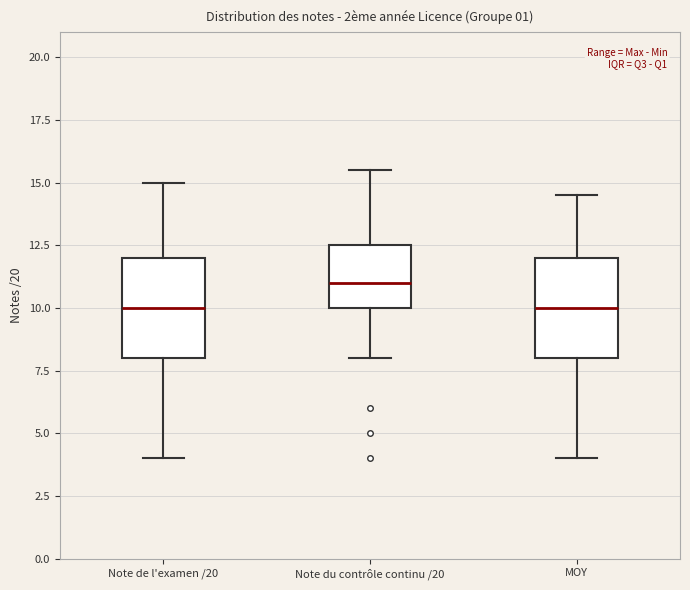

Reading left to right, transcribe this box plot: for each box, give where its median line is, the range the box spans, and where its two whiskers end, as read against the y-axis. The values are not printed on the chart, so give them approximately, as read against the axis.

Note de l'examen /20: median 10.0, box 8.0 to 12.0, whiskers 4.0 to 15.0
Note du contrôle continu /20: median 11.0, box 10.0 to 12.5, whiskers 8.0 to 15.5
MOY: median 10.0, box 8.0 to 12.0, whiskers 4.0 to 14.5